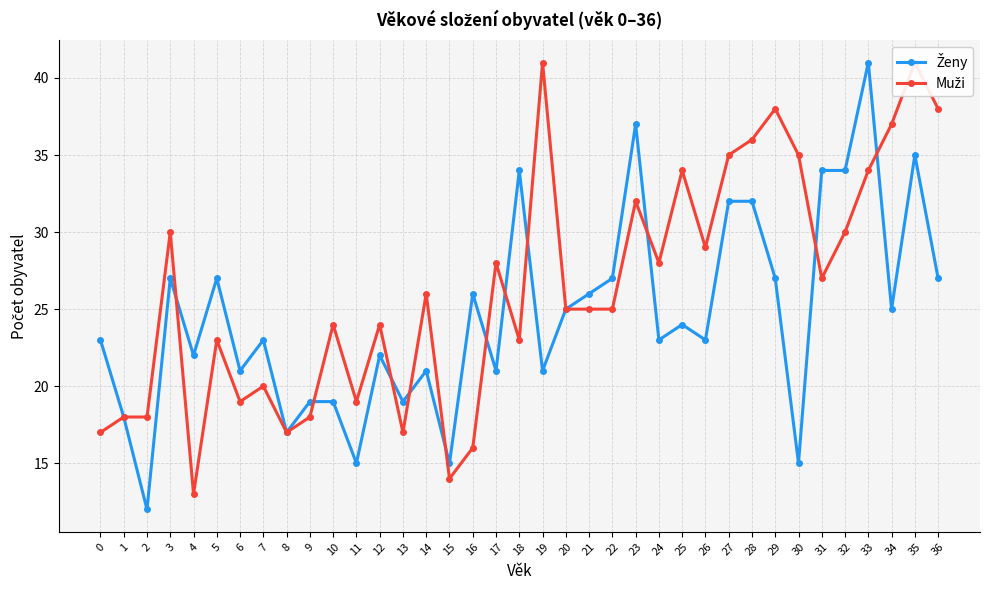

What is the highest value of the Ženy series?

41